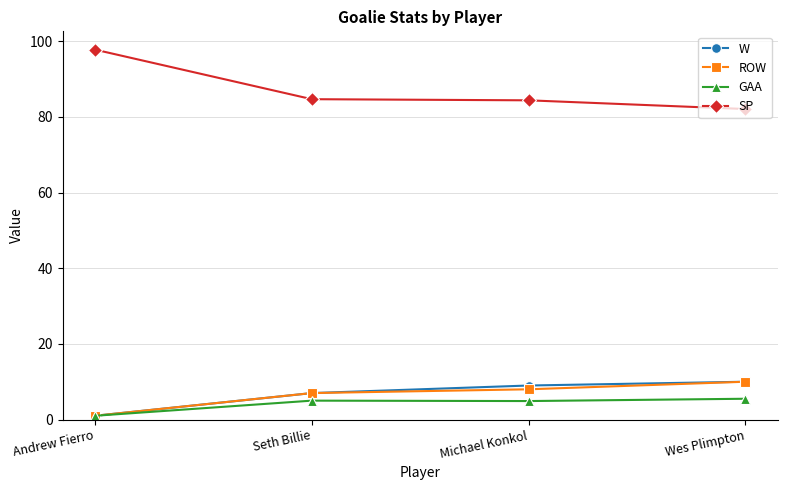

Is this an area chart (filled region under the line)?

No